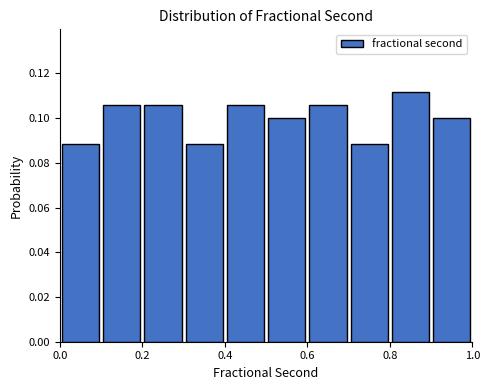

Reading left to right, list every bar in this chart as the range it spans on the x-axis followed by its height. The values are not printed on the chart, so give them approximately, as read against the axis.

0.0 to 0.1: 0.088
0.1 to 0.2: 0.106
0.2 to 0.3: 0.106
0.3 to 0.4: 0.088
0.4 to 0.5: 0.106
0.5 to 0.6: 0.100
0.6 to 0.7: 0.106
0.7 to 0.8: 0.088
0.8 to 0.9: 0.112
0.9 to 1.0: 0.100